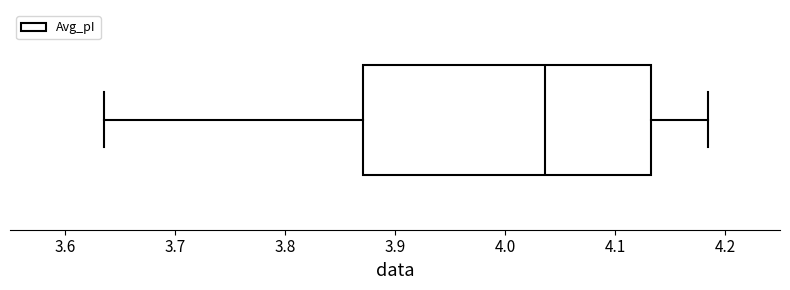

Transcribe this box plot: give where the median line is, the range the box spans, and where the two whiskers end, as read against the x-axis. The values are not printed on the chart, so give them approximately, as read against the axis.

median 4.04, box 3.87 to 4.13, whiskers 3.64 to 4.19